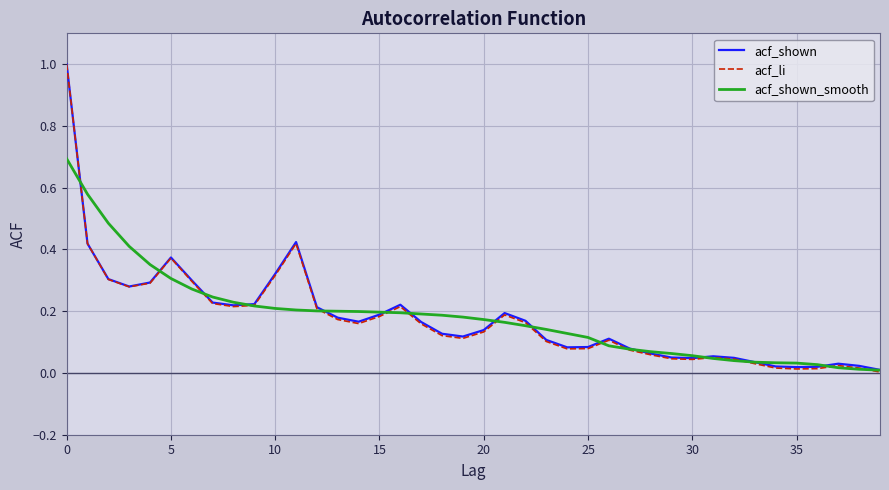

Which series has the widest spread of values?

acf_li